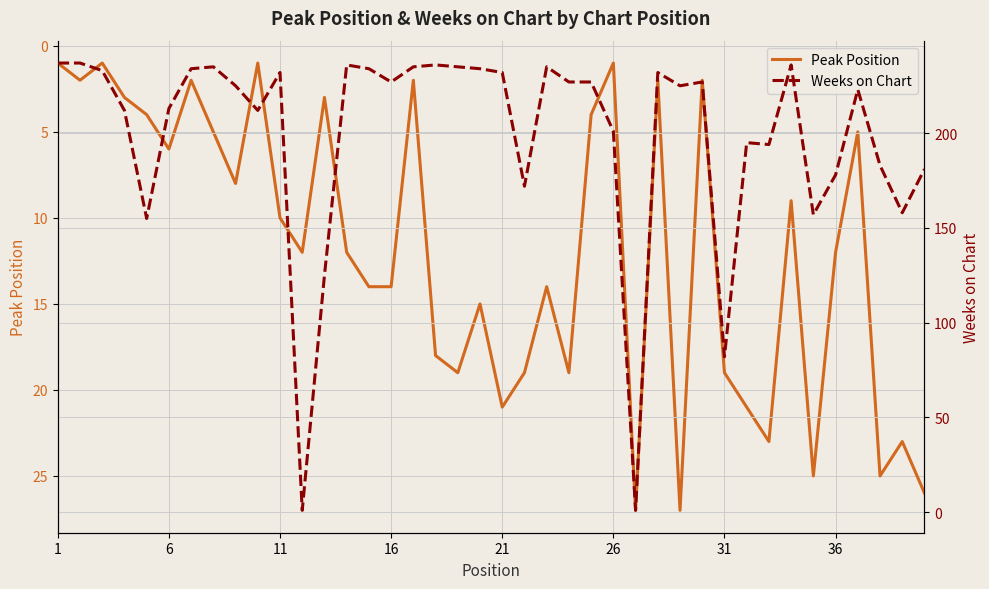

How many categories are shown in the chart?

40